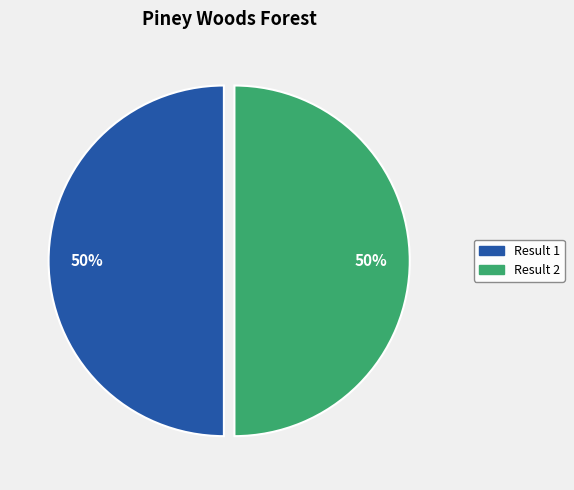

The Result 2 slice represents 40% of the pie. True or false?

False